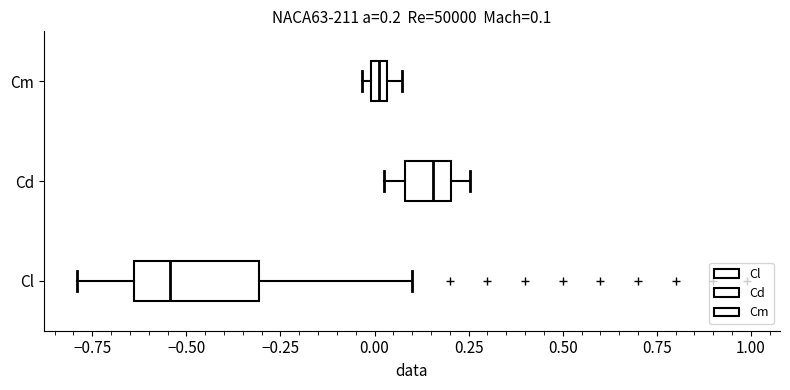

Comparing the boxes themselves (not the whiskers), which one is the widest?

Cl